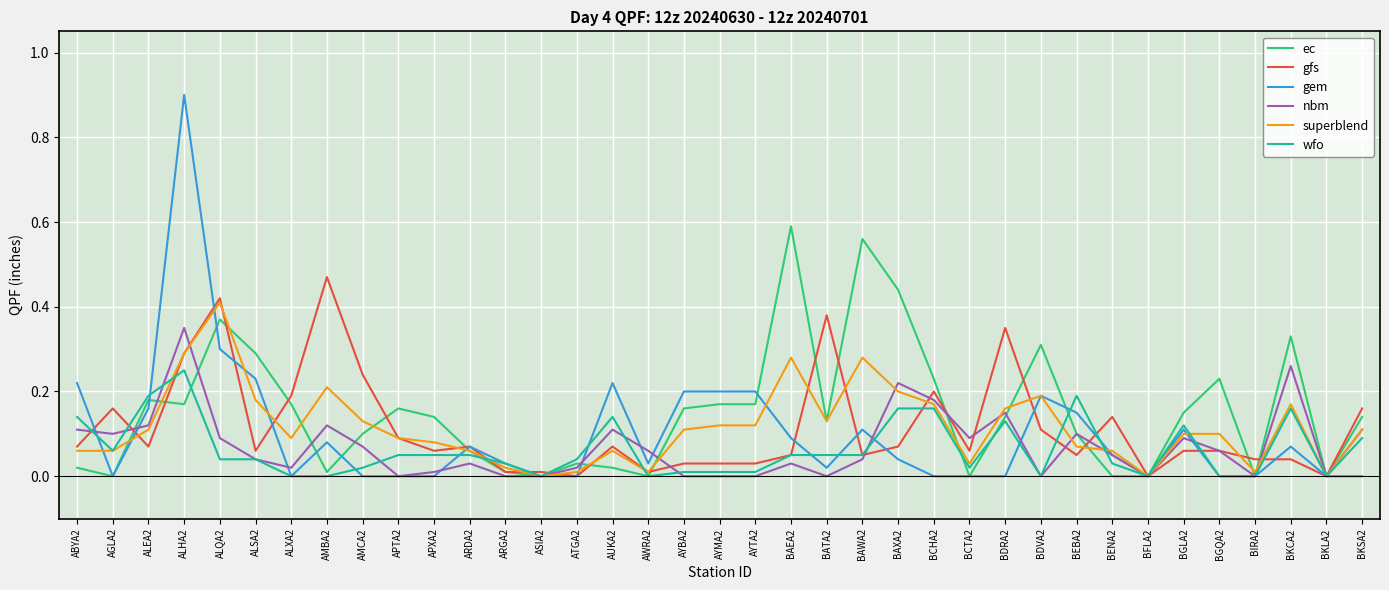

What is the maximum value shown in the chart?

0.9